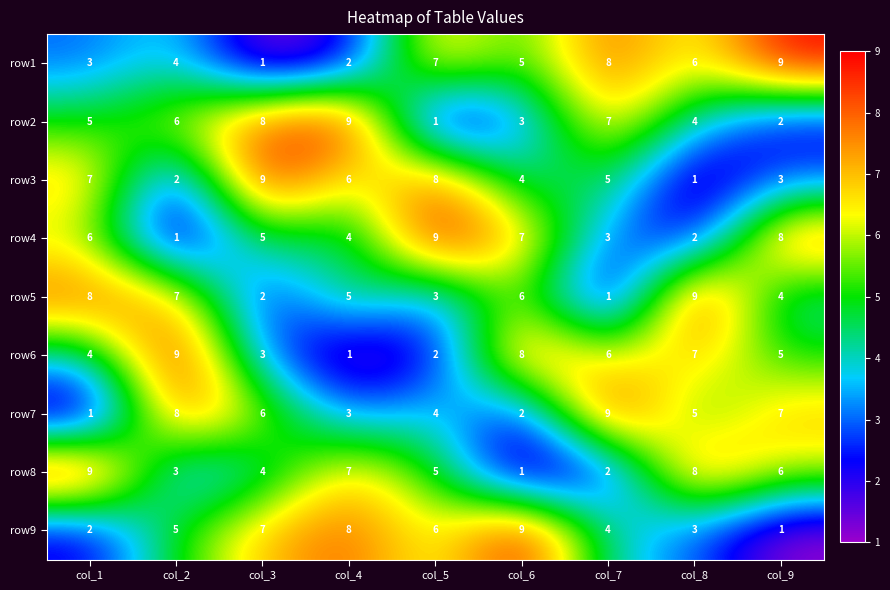

Which category has the lowest value in the row8 series?

col_6